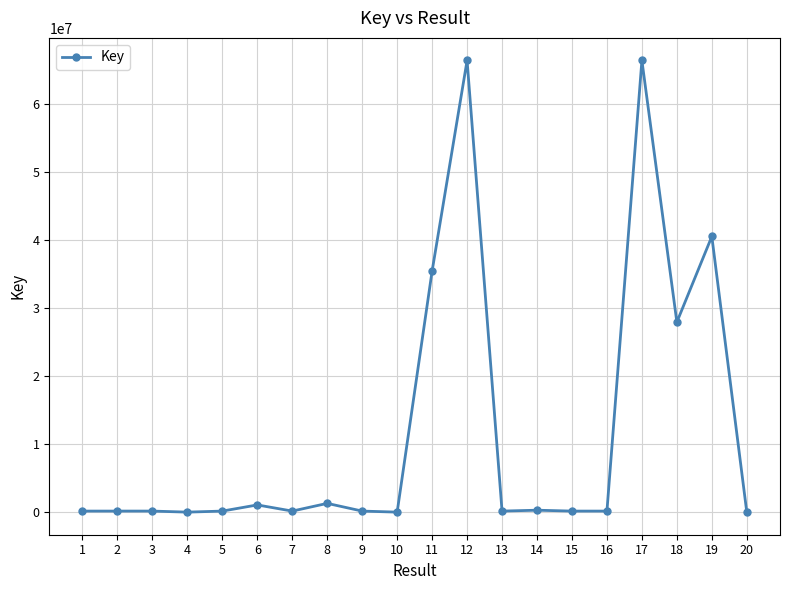

True or false: the data shows 160526 at 7.

True